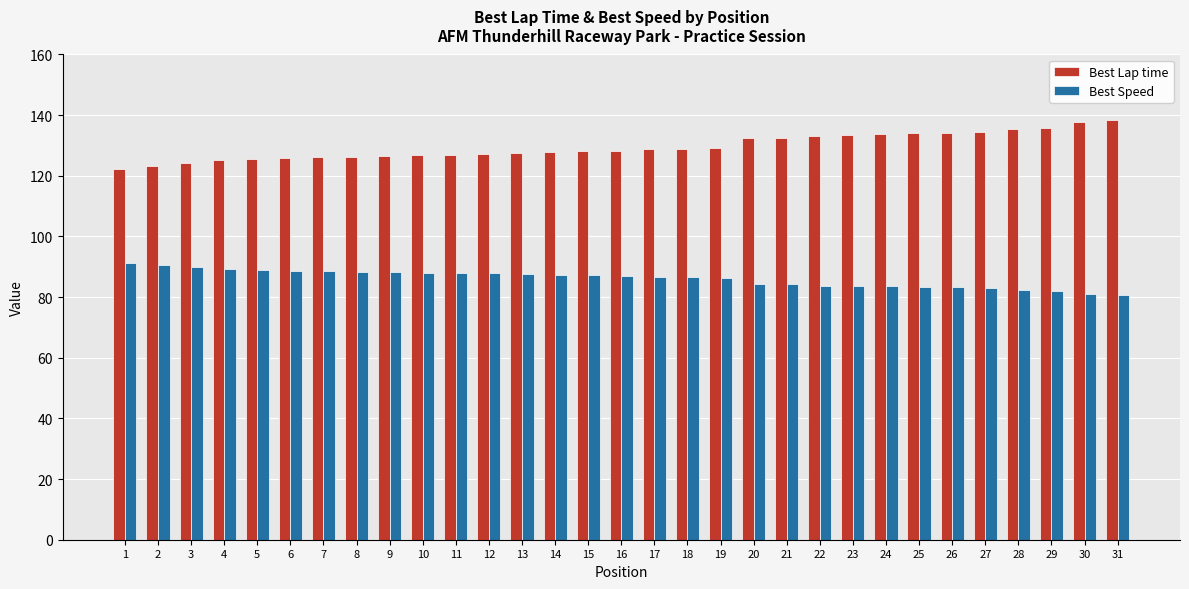

True or false: Best Lap time has a value of 54.5 at 2.

False